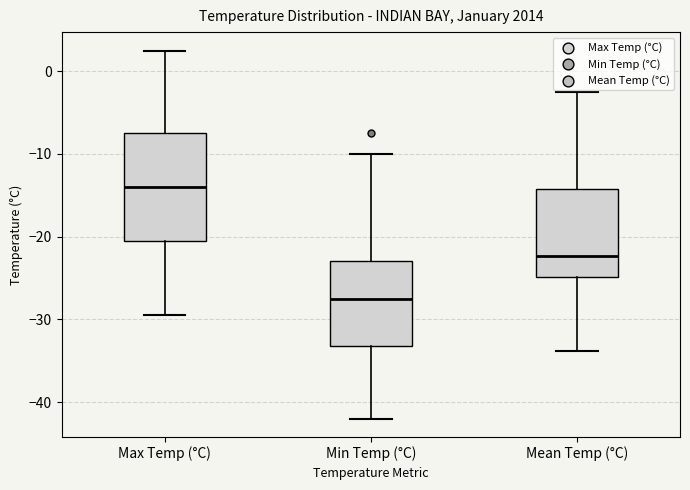

Comparing the boxes themselves (not the whiskers), which one is the tallest?

Max Temp (°C)